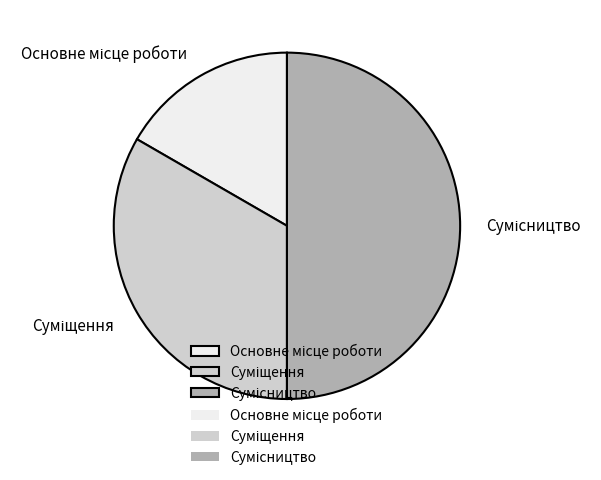

Rank the categories by value from highest to lowest.

Сумісництво, Суміщення, Основне місце роботи